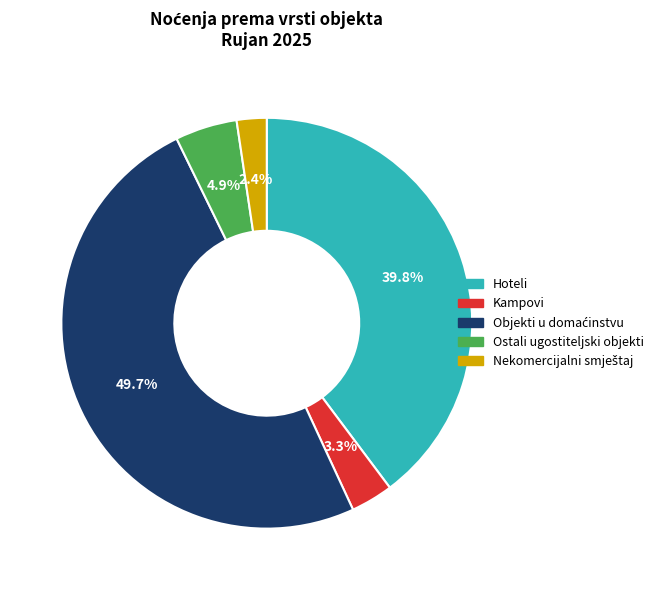

Is it true that Kampovi is 15% of the pie?

False